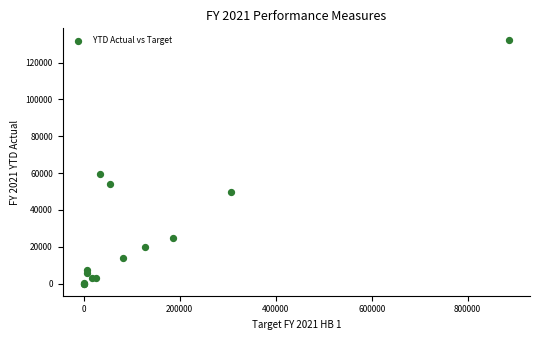

What Y value in the scatter plot is closest to 65981?

59561.0